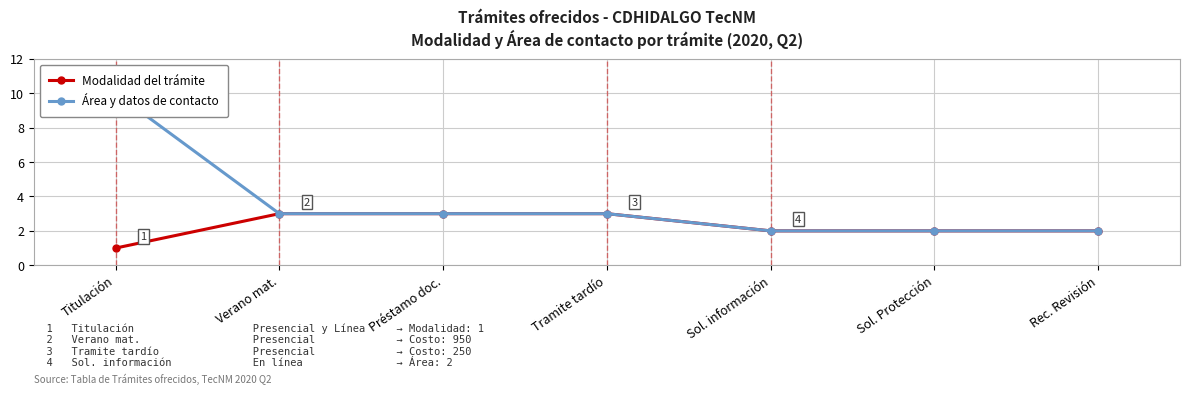

Which category has the highest value across all series?

Titulación